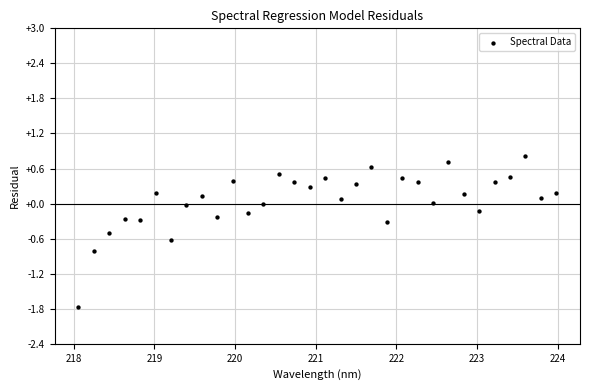

What is the range of Y values (max minus min)?

2.6